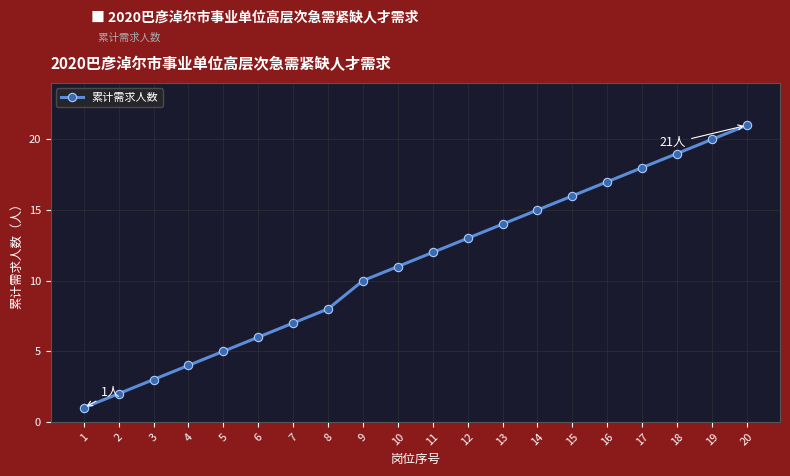

Reading right to left, what are all the values shown in this chart?

21	20	19	18	17	16	15	14	13	12	11	10	8	7	6	5	4	3	2	1